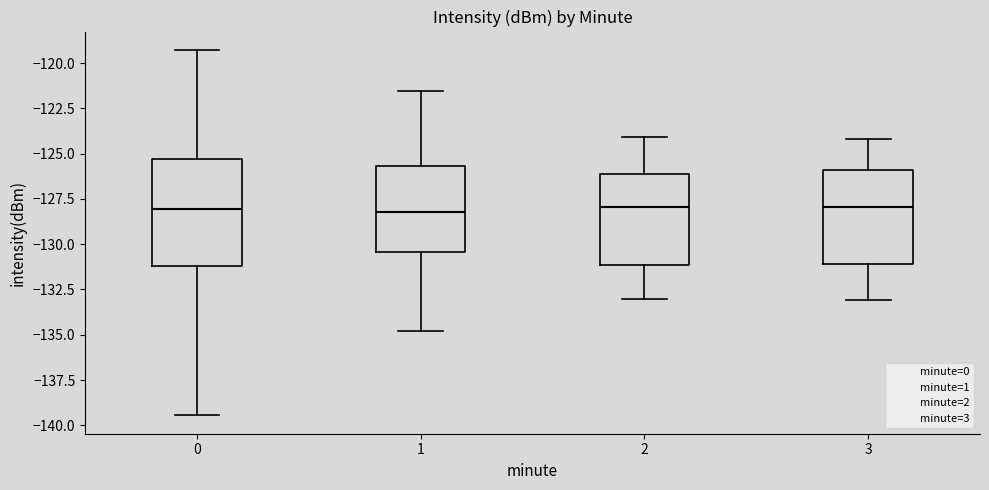

Where does the upper whisker of the box at x = 1 end on the y-axis? The values are not printed on the chart, so give them approximately, as read against the axis.

-121.5